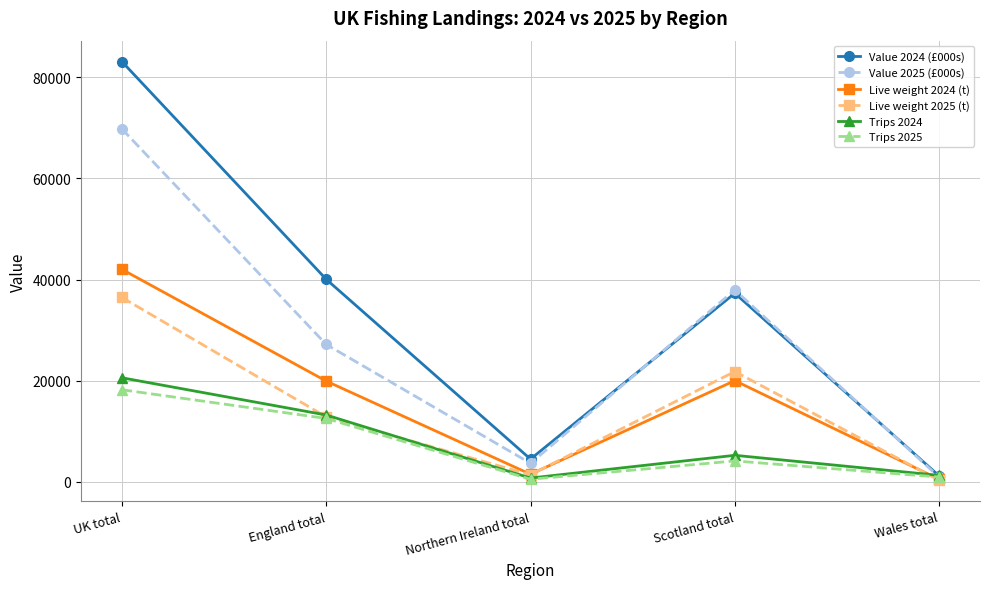

What is the difference between the second highest and minimum values in the Value 2024 (£000s) series?

38870.8